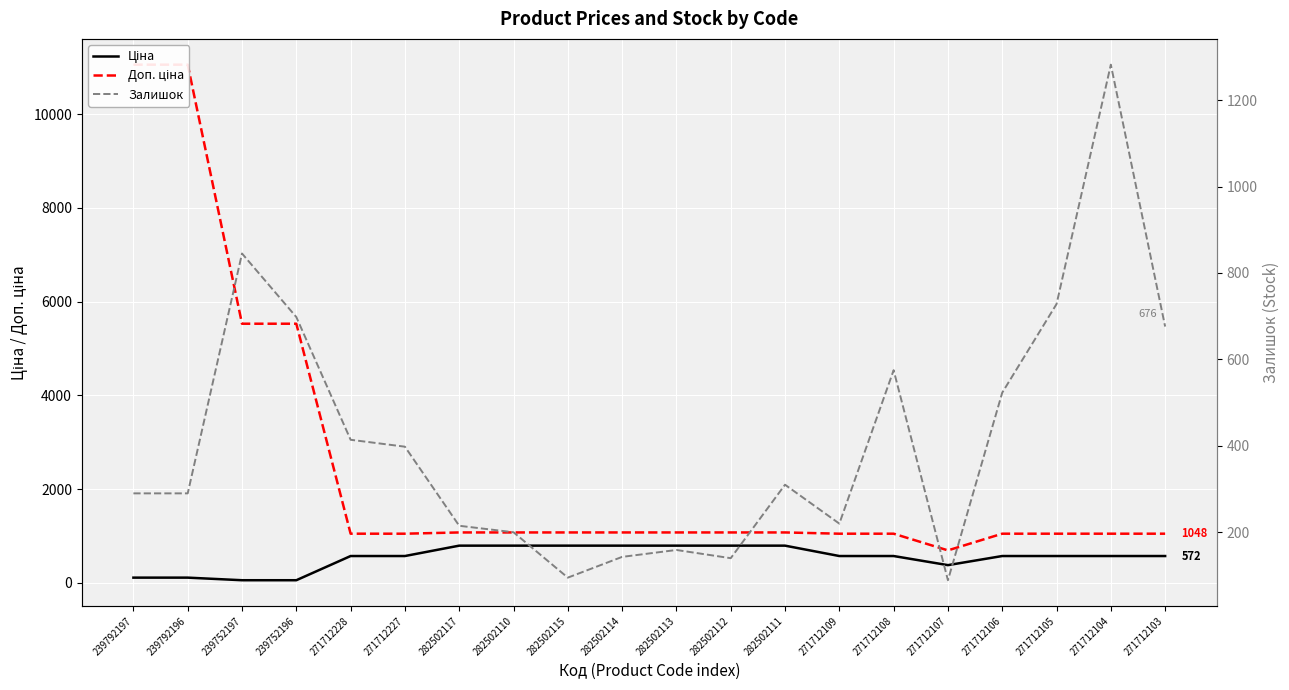

What is the sum of all Залишок values?

8290.0